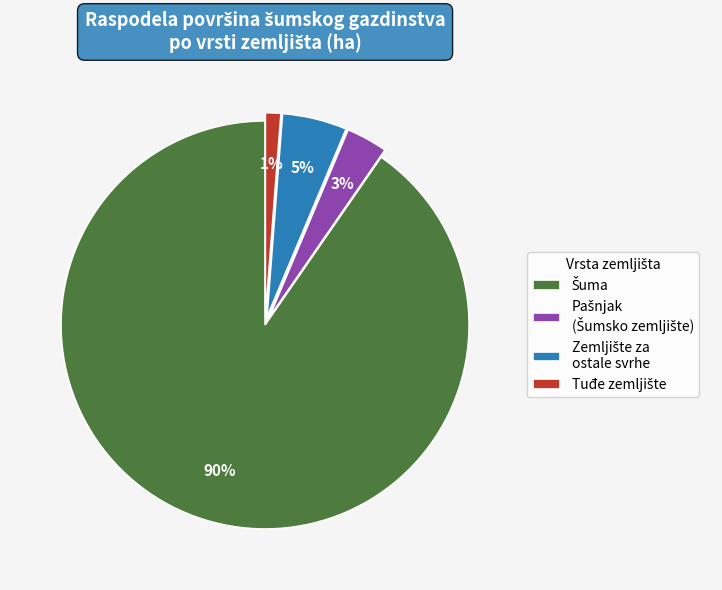

Count the number of slices in the pie.

4